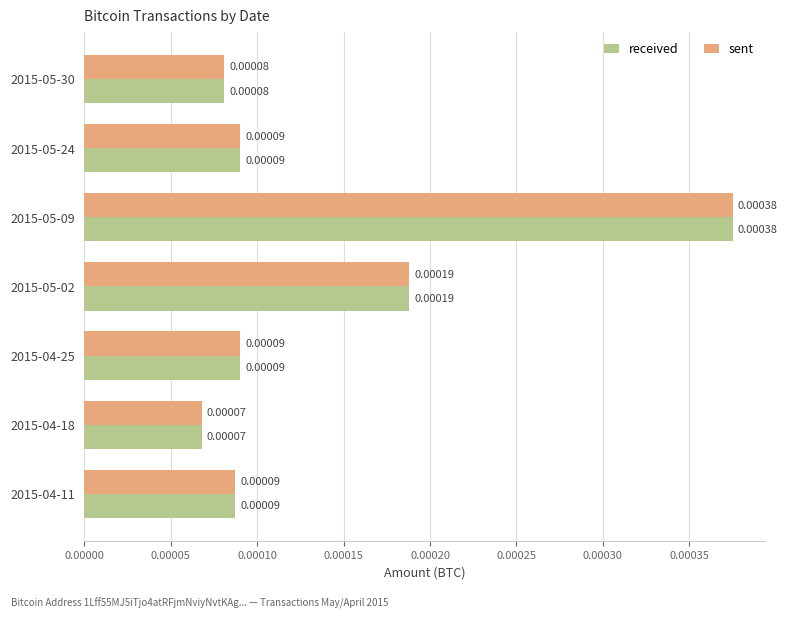

At how many categories does at least one series exceed 0?

7